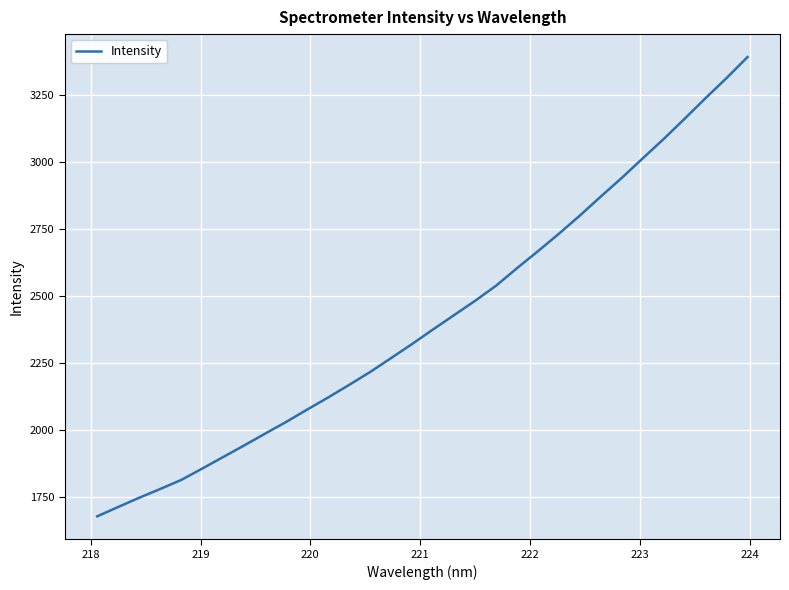

What is the sum of all values?

77283.1